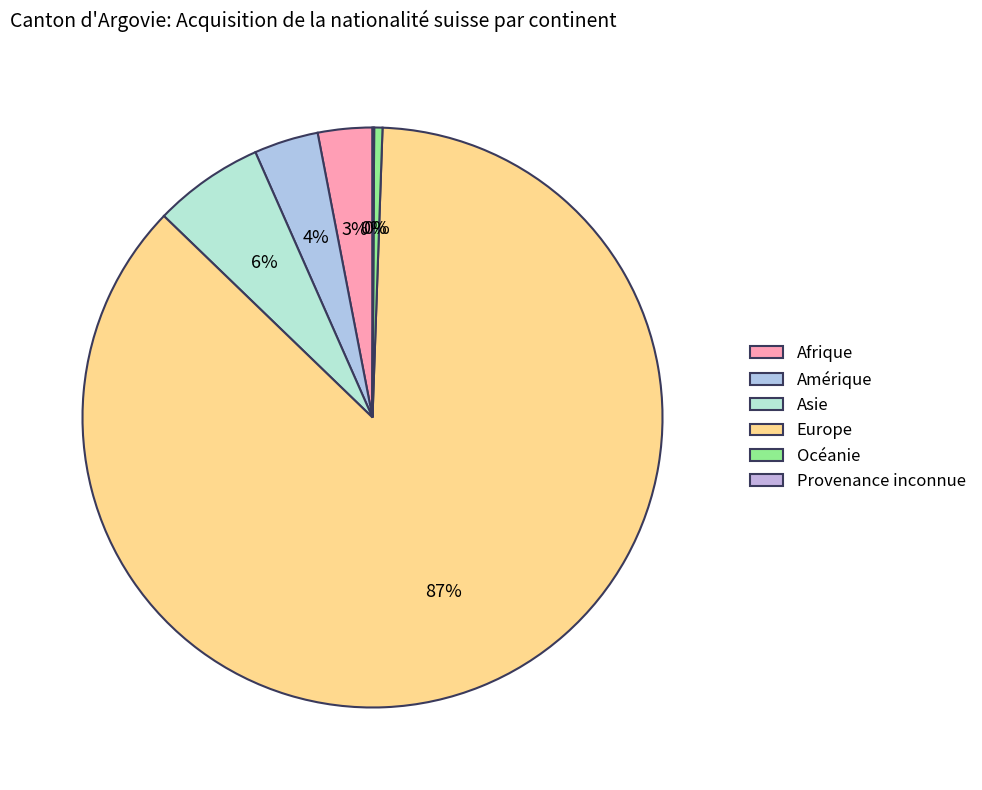

What is the majority slice?

Europe